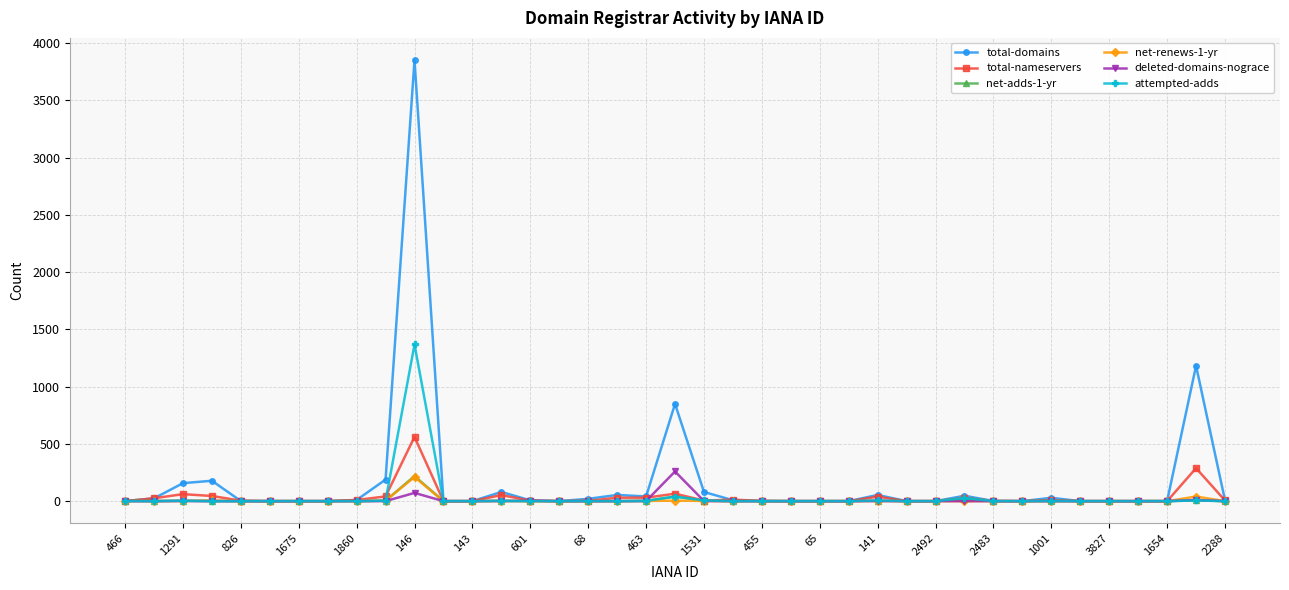

What is the average value of the attempted-adds series?

38